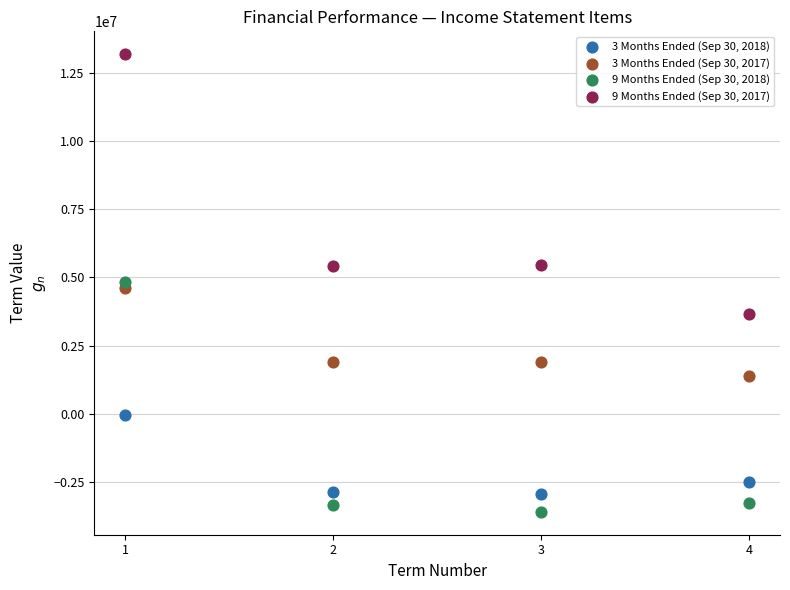

Which series has the widest spread of Y values?

9 Months Ended (Sep 30, 2017)